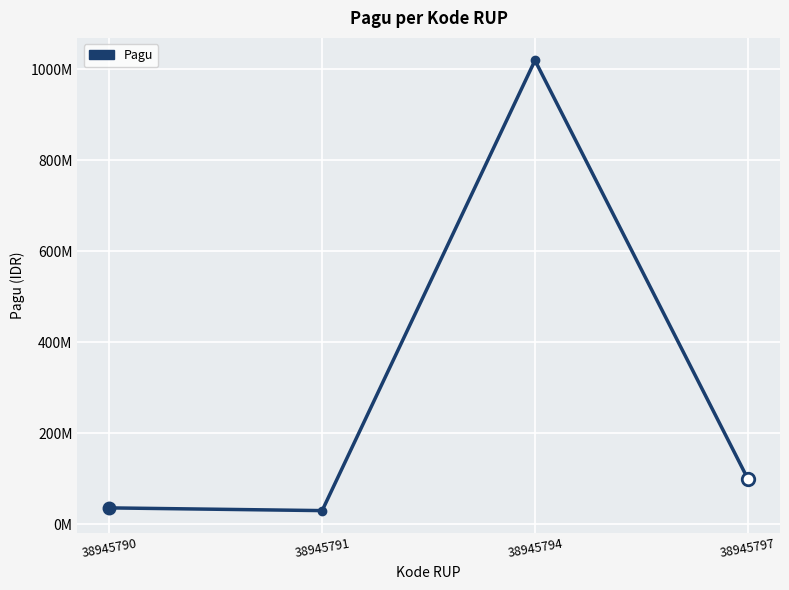

Reading left to right, what are all the values shown in this chart?

36000000	30000000	1020000000	100000000